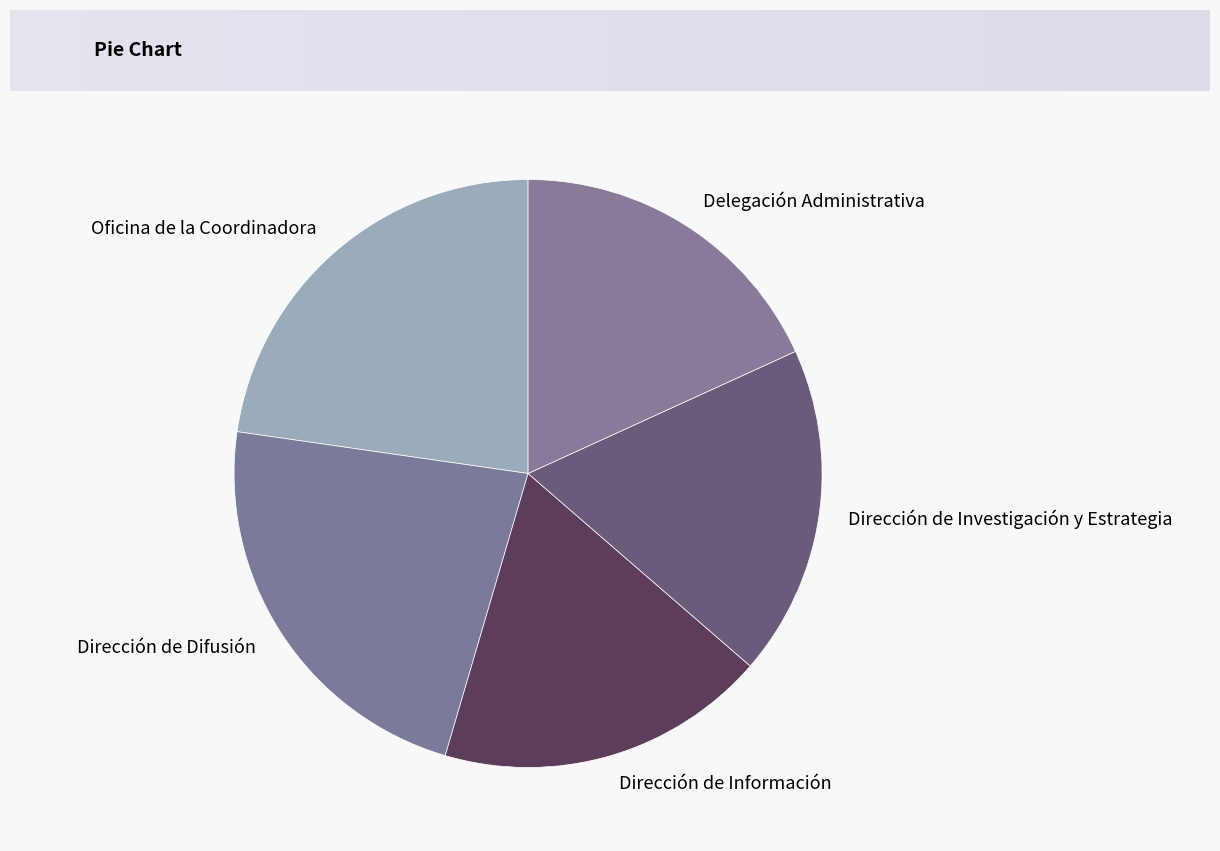

Do Dirección de Información and Oficina de la Coordinadora together represent more than half of the pie?

No